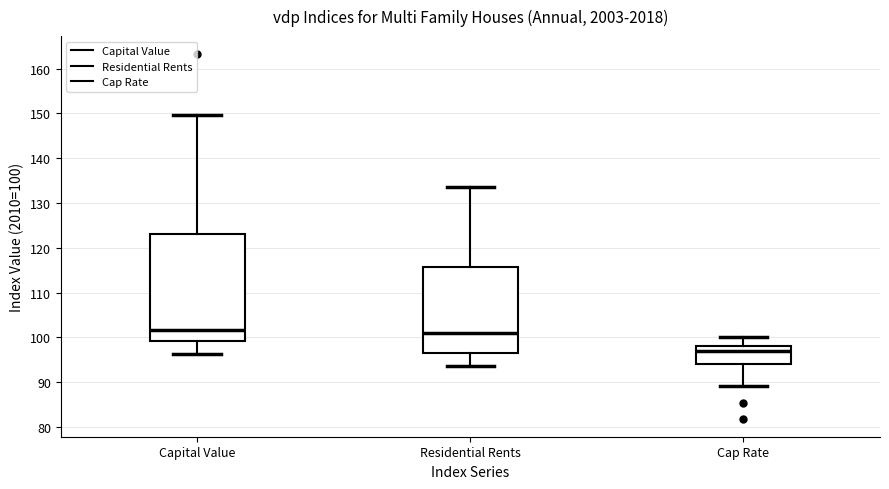

Reading left to right, read every box against the y-axis: the position of its median line, the range the box covers, and the ends of its whiskers. The values are not printed on the chart, so give them approximately, as read against the axis.

Capital Value: median 102, box 99 to 123, whiskers 96 to 150
Residential Rents: median 101, box 97 to 116, whiskers 94 to 134
Cap Rate: median 97, box 94 to 98, whiskers 89 to 100